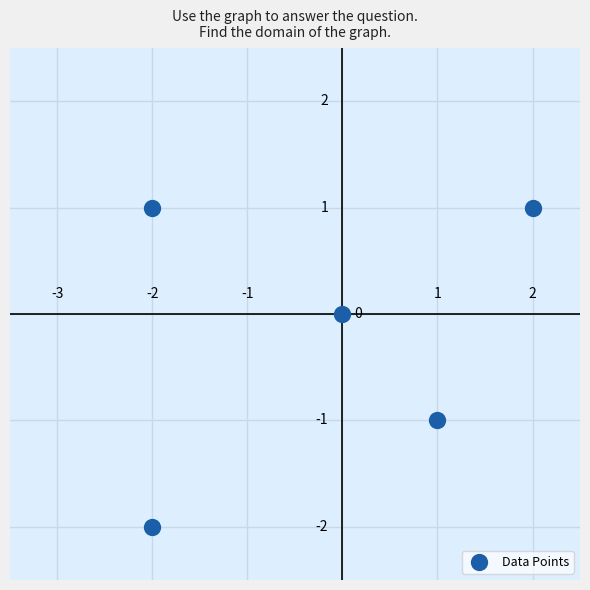

What is the range of X values (max minus min)?

4